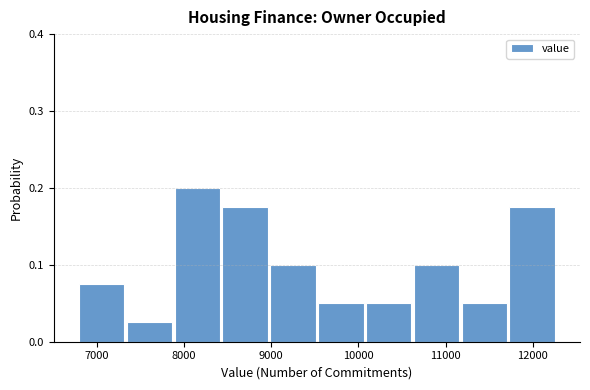

Reading left to right, list every bar in this chart as the range it spans on the x-axis followed by its height. Neither the bar edges nor the heights are printed on the chart, so give them approximately, as read against the axes.

6800 to 7300: 0.08
7300 to 7900: 0.03
7900 to 8400: 0.20
8400 to 9000: 0.18
9000 to 9500: 0.10
9500 to 10100: 0.05
10100 to 10600: 0.05
10600 to 11200: 0.10
11200 to 11700: 0.05
11700 to 12300: 0.18